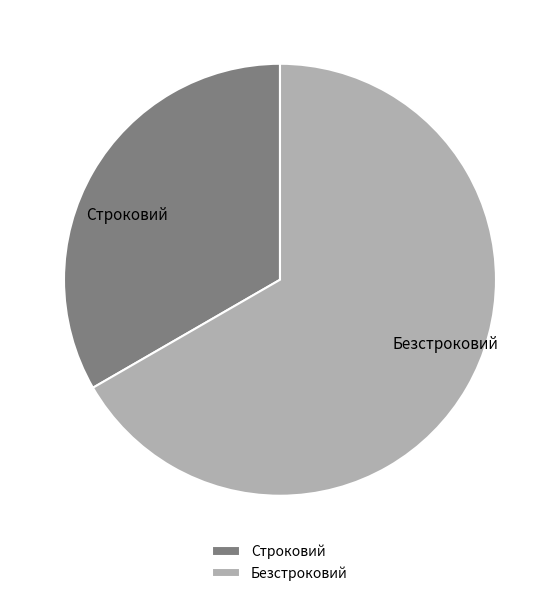

Rank the categories by value from lowest to highest.

Строковий, Безстроковий